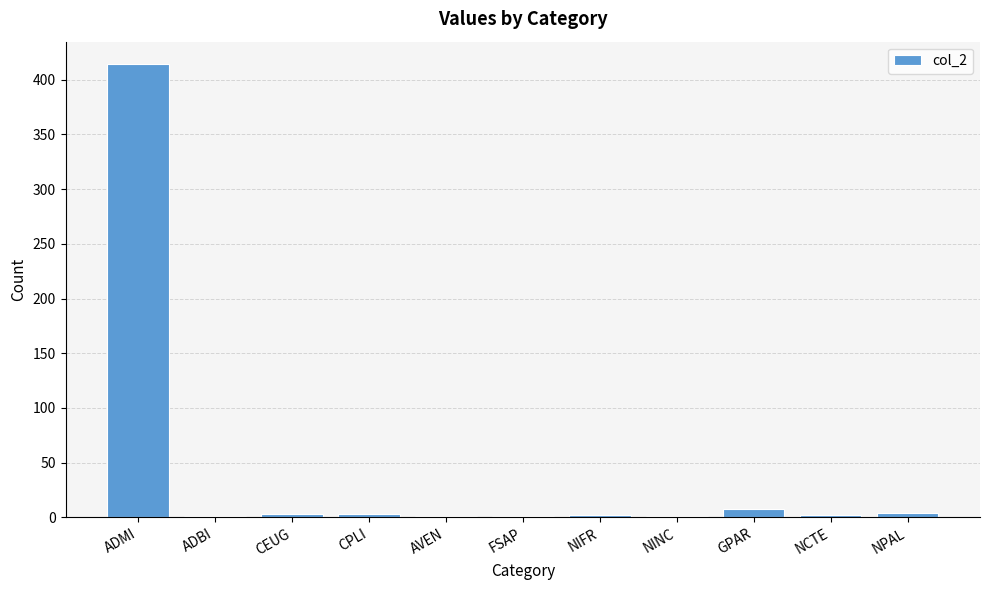

What is the greatest value displayed?

414